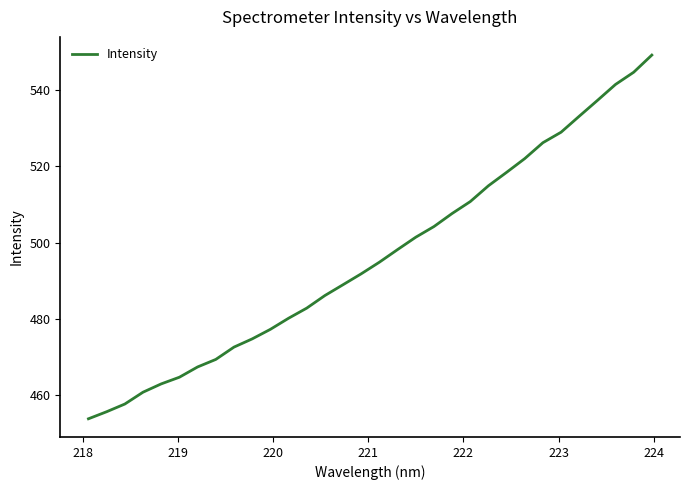

What is the greatest value displayed?

549.1